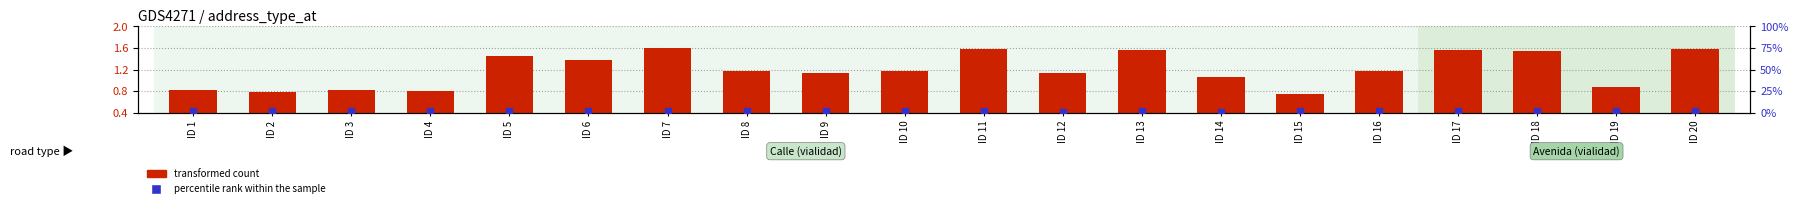

Is the value of transformed count at ID 20 greater than the value of percentile rank within the sample at ID 13?

No